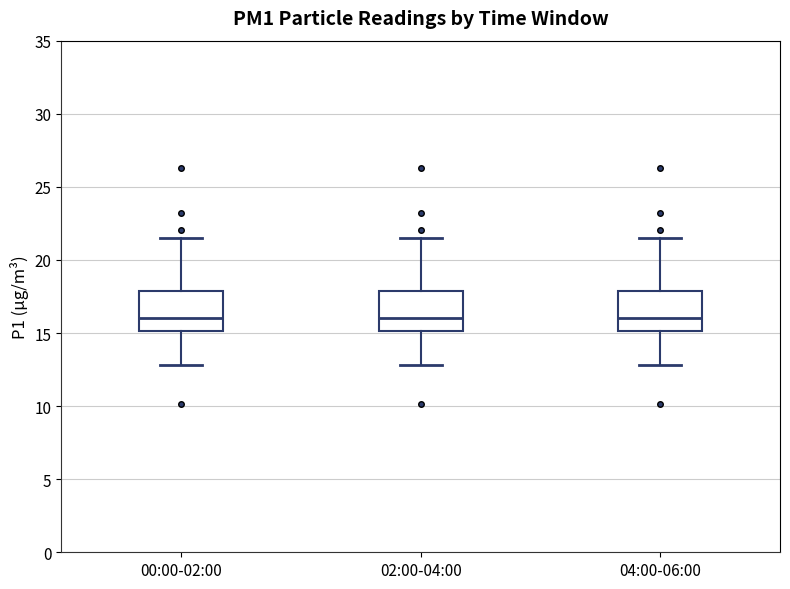

Reading left to right, read every box against the y-axis: the position of its median line, the range the box covers, and the ends of its whiskers. The values are not printed on the chart, so give them approximately, as read against the axis.

00:00-02:00: median 16.0, box 15.0 to 18.0, whiskers 13.0 to 21.5
02:00-04:00: median 16.0, box 15.0 to 18.0, whiskers 13.0 to 21.5
04:00-06:00: median 16.0, box 15.0 to 18.0, whiskers 13.0 to 21.5